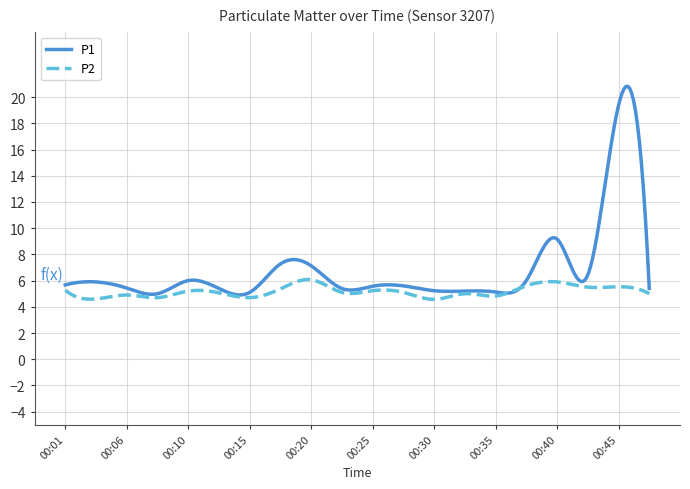

Which series has the largest total across all categories?

P1